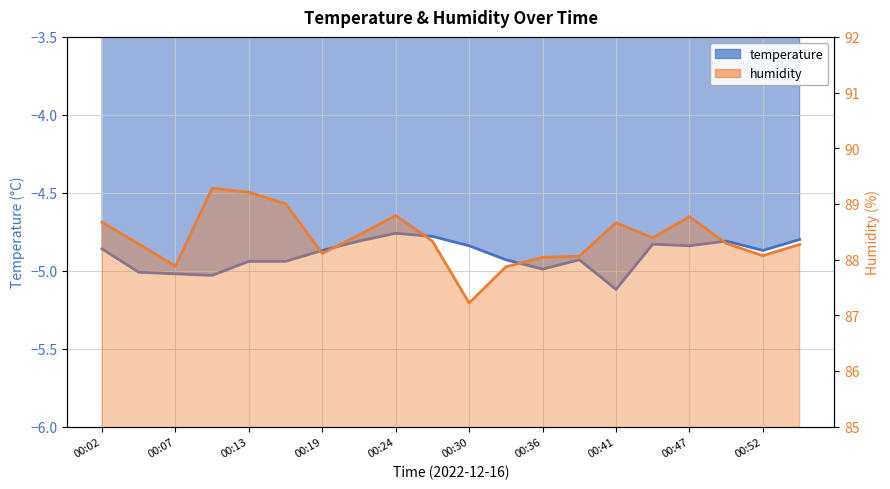

Rank the series at 00:07 from highest to lowest value.

humidity, temperature